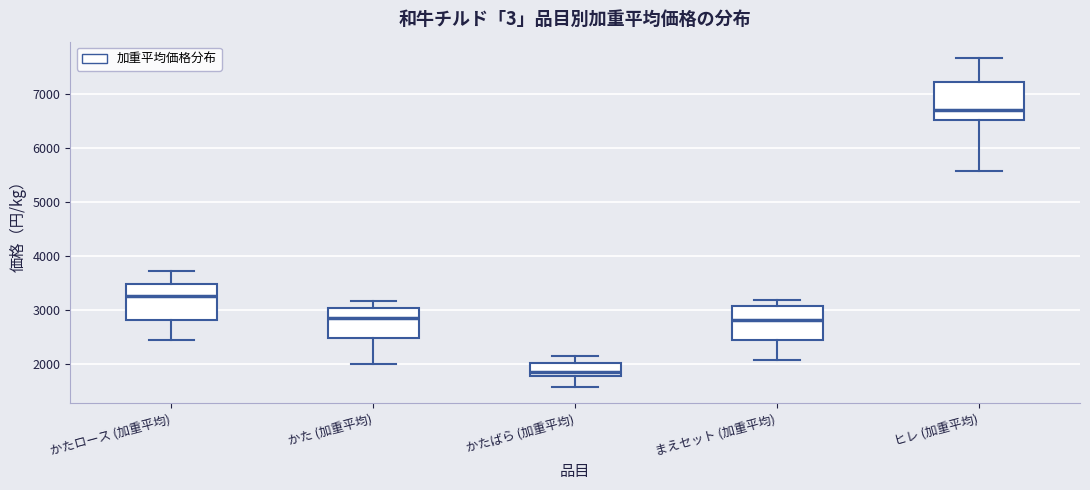

Reading left to right, transcribe this box plot: for each box, give where its median line is, the range the box spans, and where its two whiskers end, as read against the y-axis. The values are not printed on the chart, so give them approximately, as read against the axis.

かたロース (加重平均): median 3300, box 2800 to 3500, whiskers 2400 to 3700
かた (加重平均): median 2900, box 2500 to 3000, whiskers 2000 to 3200
かたばら (加重平均): median 1800 (just above the box's lower edge), box 1800 to 2000, whiskers 1600 to 2100
まえセット (加重平均): median 2800, box 2400 to 3100, whiskers 2100 to 3200
ヒレ (加重平均): median 6700, box 6500 to 7200, whiskers 5600 to 7700